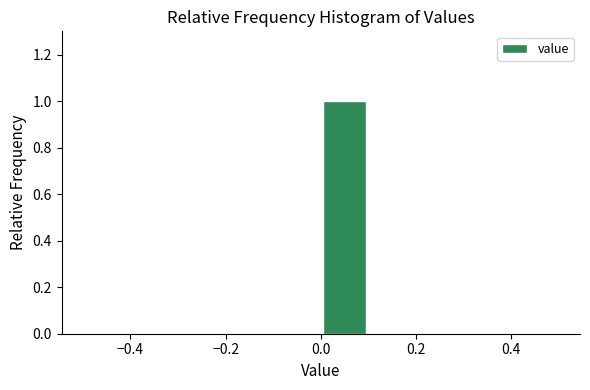

Reading left to right, transcribe this chart: for each bar, give the range it covers on the x-axis and its height. The values are not printed on the chart, so give them approximately, as read against the axis.

-0.5 to -0.4: 0
-0.4 to -0.3: 0
-0.3 to -0.2: 0
-0.2 to -0.1: 0
-0.1 to 0.0: 0
0.0 to 0.1: 1
0.1 to 0.2: 0
0.2 to 0.3: 0
0.3 to 0.4: 0
0.4 to 0.5: 0